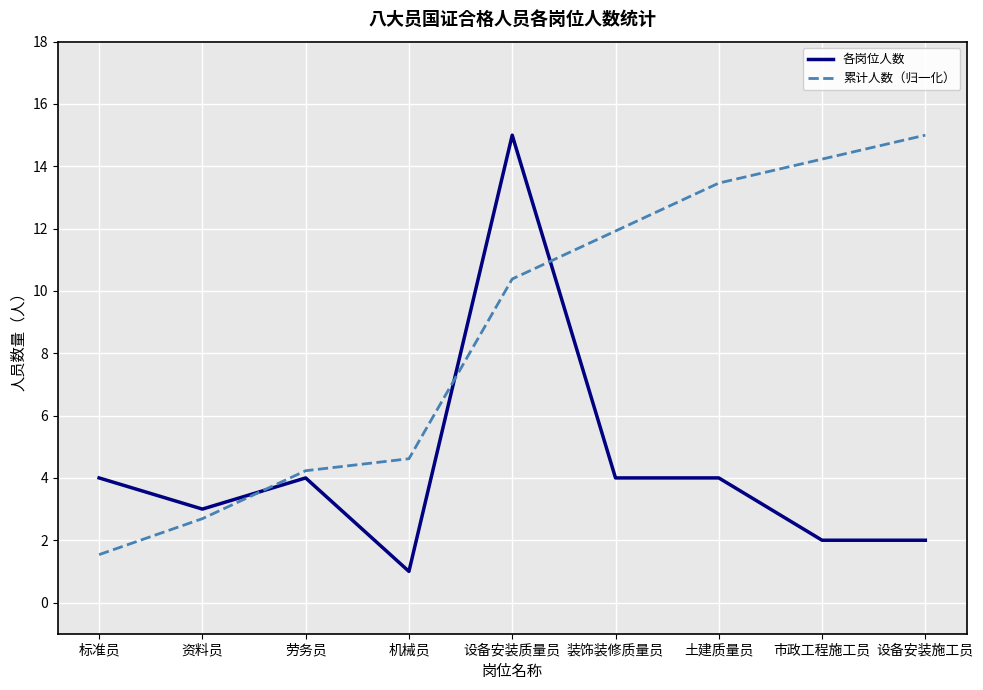

What are all the series names shown in the legend?

各岗位人数, 累计人数（归一化）